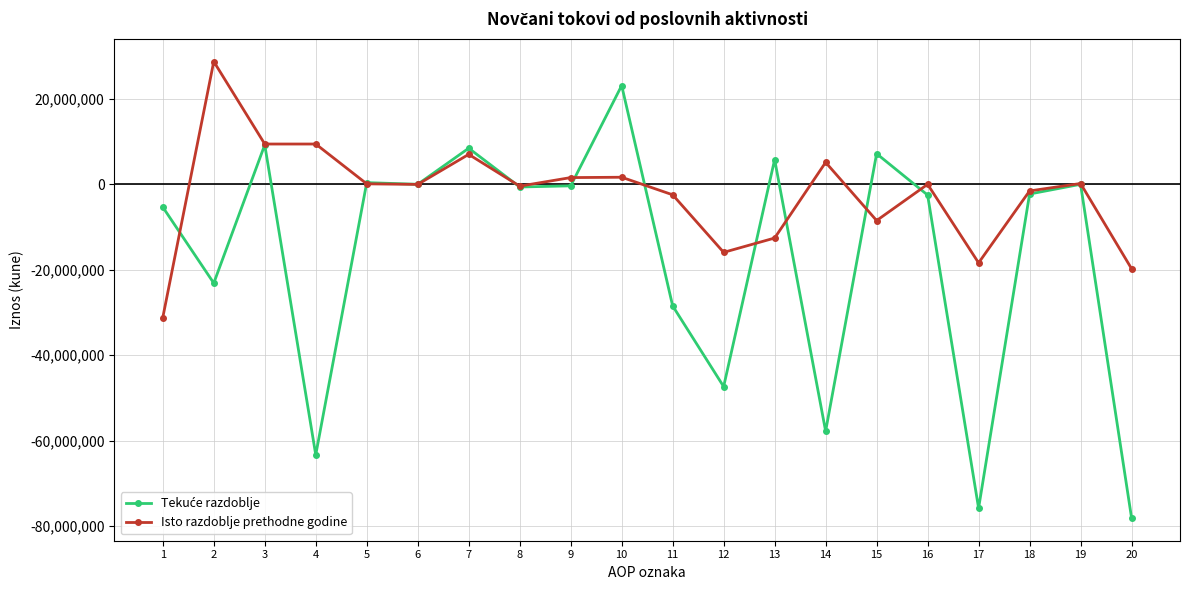

What is the value of the Isto razdoblje prethodne godine point at the 20th from the left?

-19760268